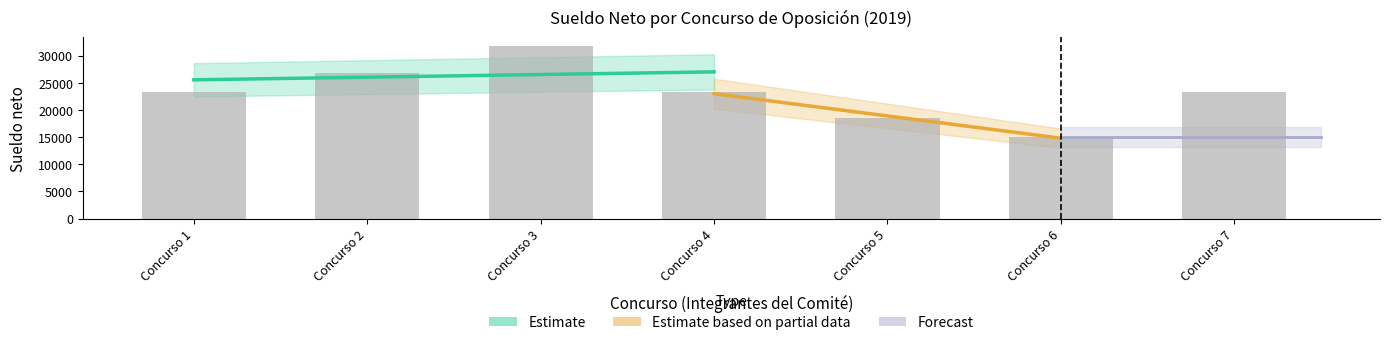

What is the greatest value displayed?

31809.7